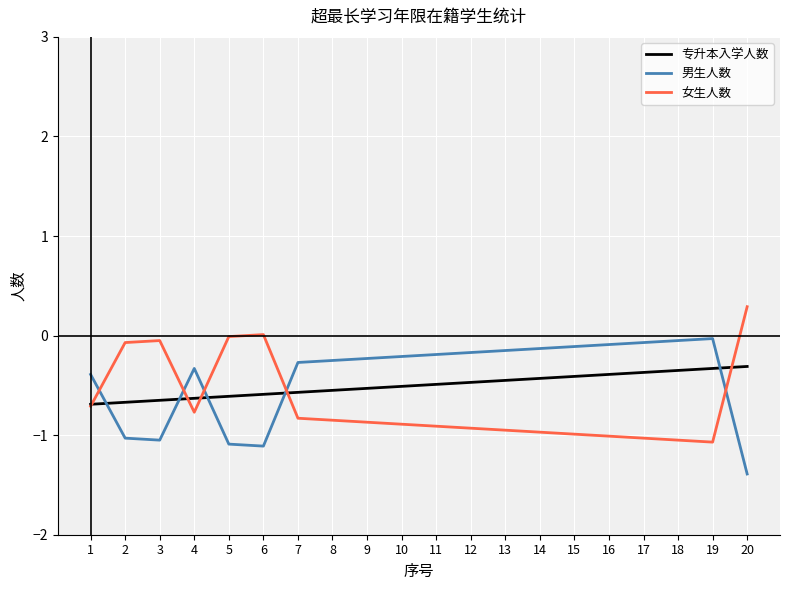

Rank the series at 18 from highest to lowest value.

男生人数, 专升本入学人数, 女生人数